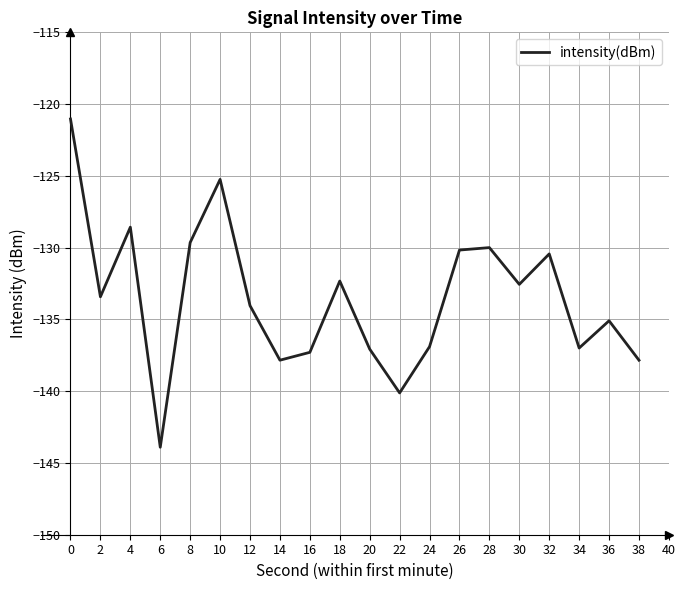

Between 6 and 36, which is larger?

36